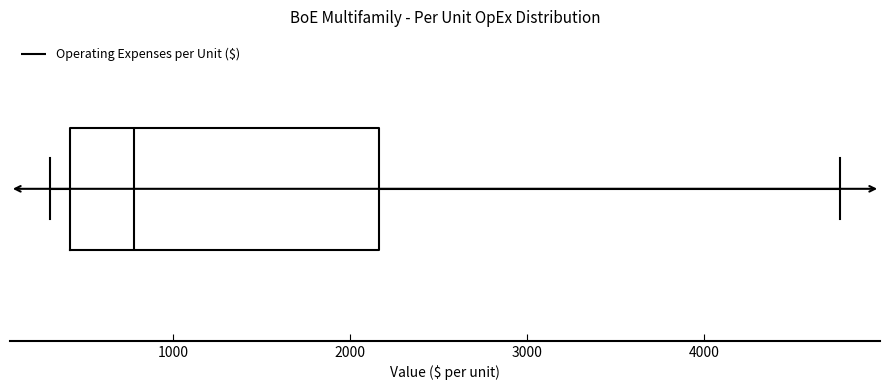

Where does the median line of the box sit on the x-axis? The values are not printed on the chart, so give them approximately, as read against the axis.

800